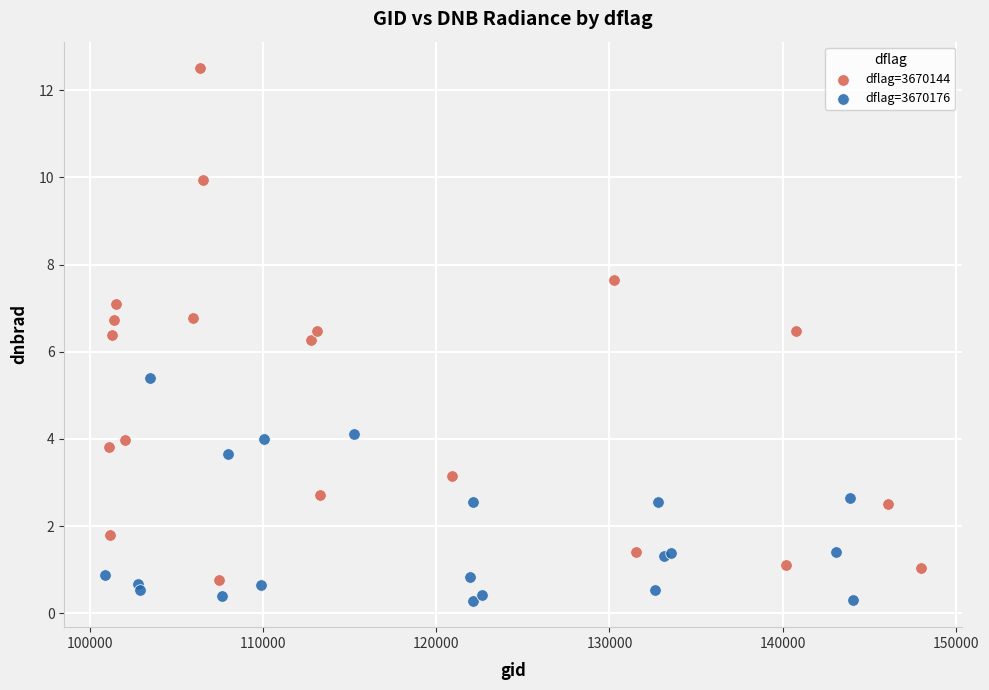

Which series has the largest Y range (max minus min)?

dflag=3670144